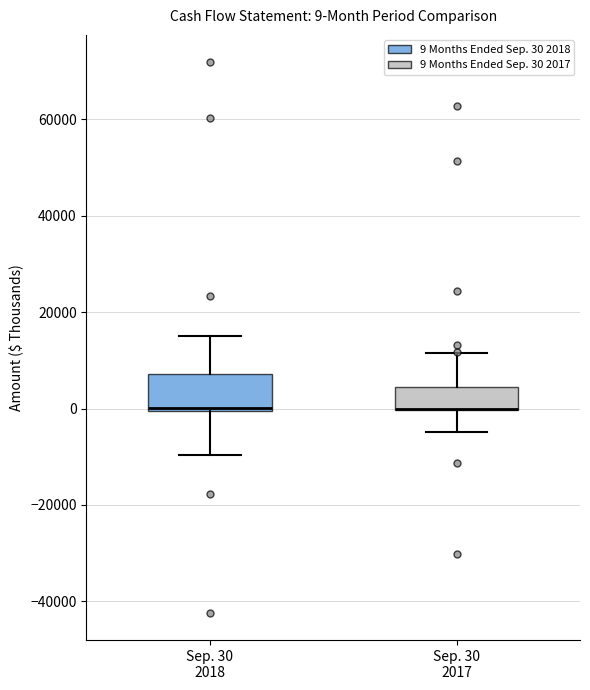

Comparing the boxes themselves (not the whiskers), which one is the tallest?

Sep. 30 2018